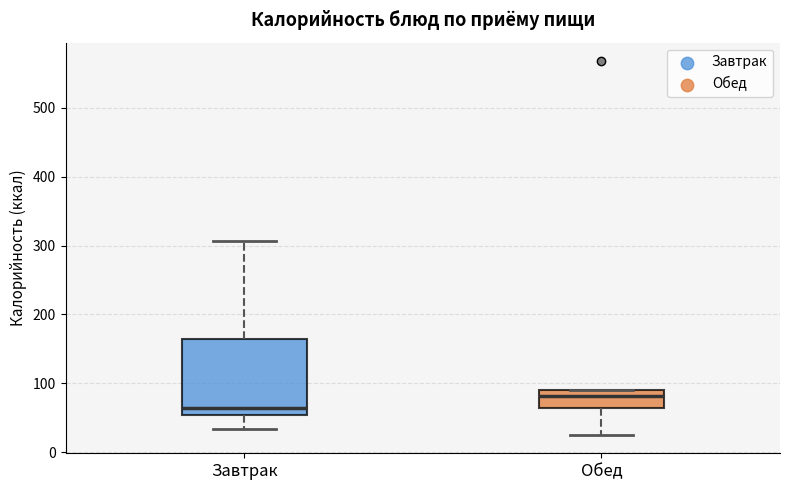

Which box's median line is the lowest?

Завтрак